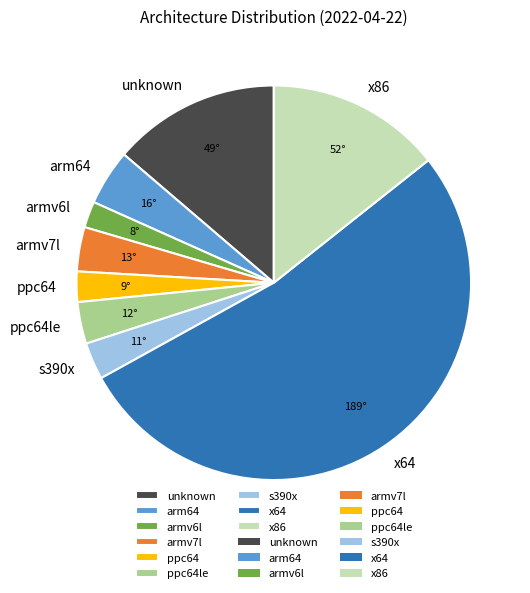

Is the sum of ppc64le and x64 greater than half?

Yes